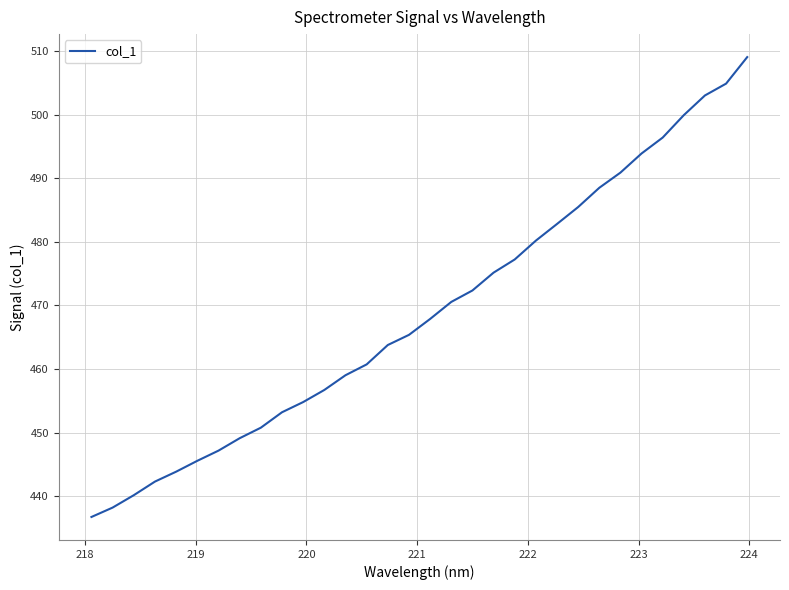

What is the sum of all values?

15005.3